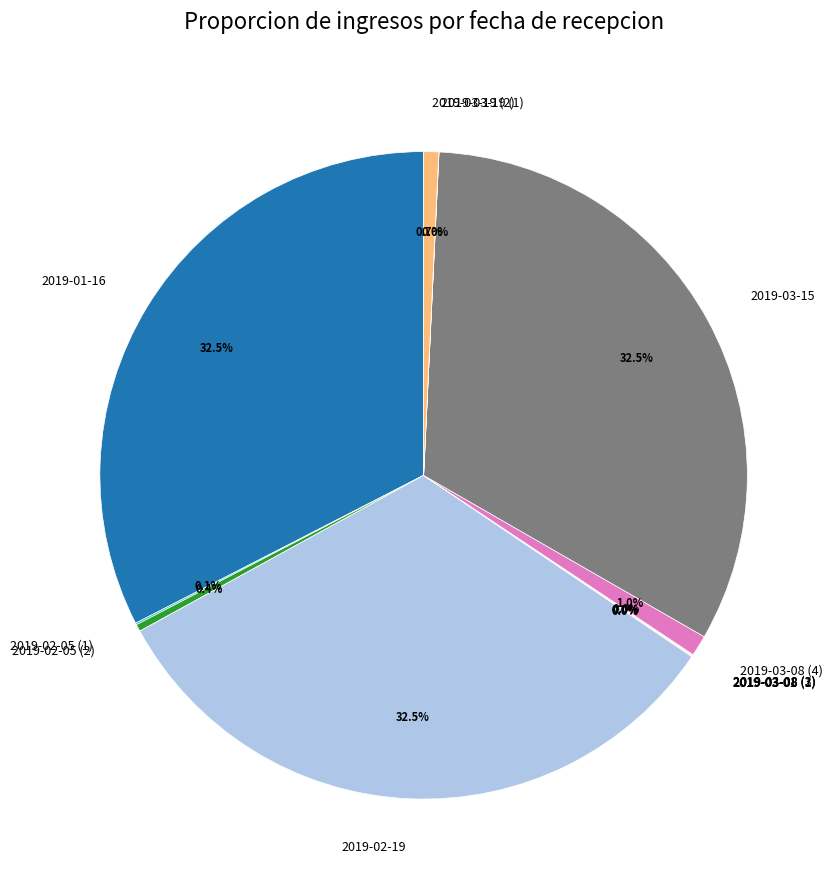

Is there any slice that represents more than half of the pie?

No